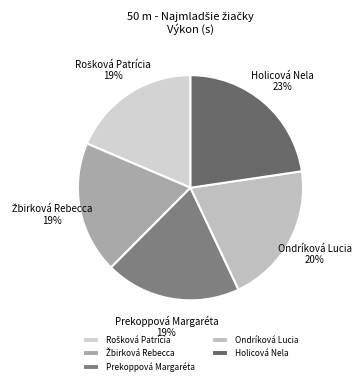

How many segments does this pie chart have?

5